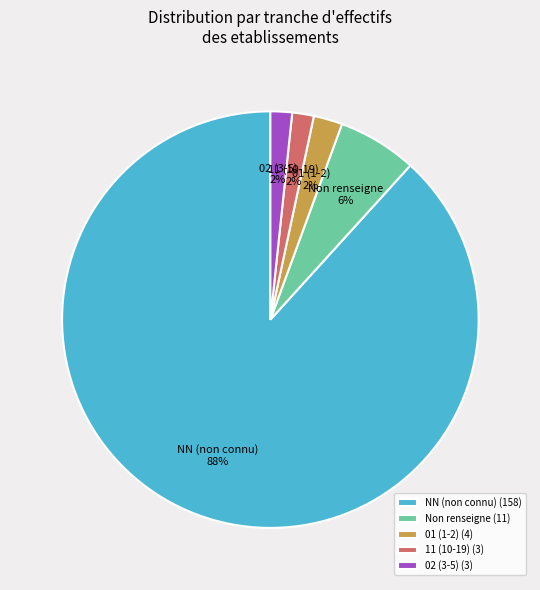

True or false: 01 (1-2) accounts for 12% of the total.

False